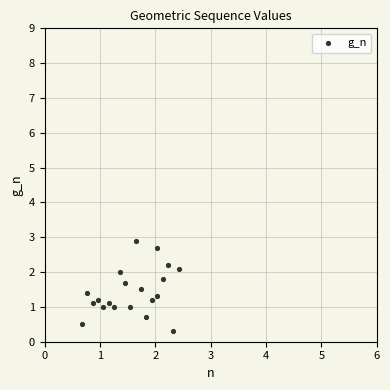

What is the range of X values (max minus min)?

1.7